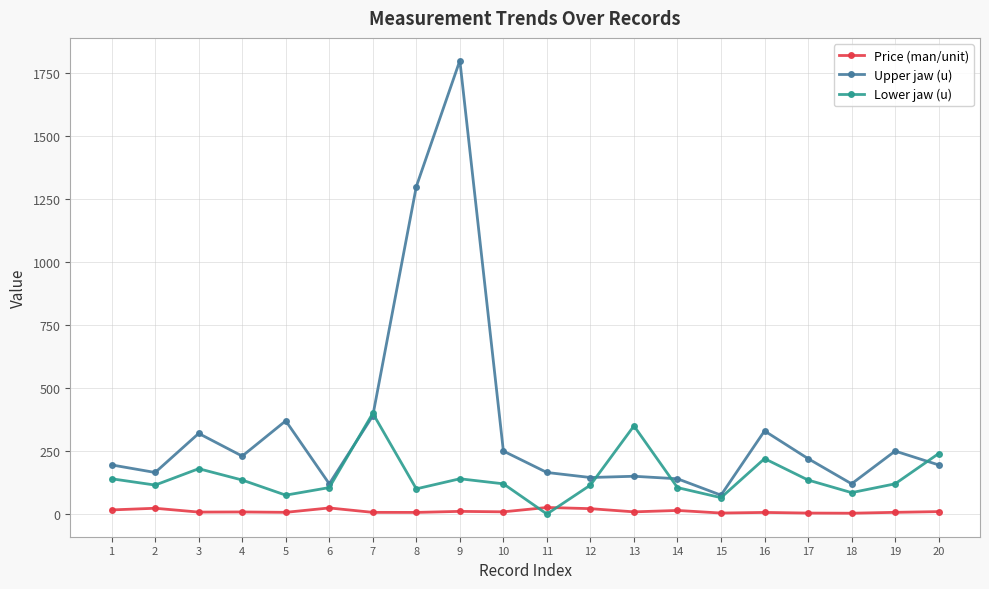

What is the highest value of the Upper jaw (u) series?

1800.0